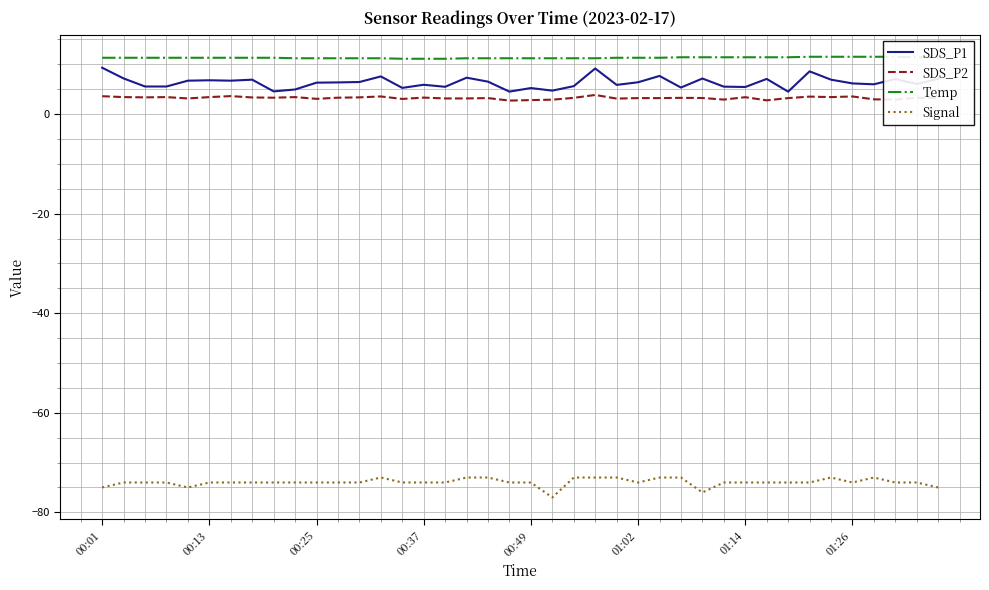

What are all the series names shown in the legend?

SDS_P1, SDS_P2, Temp, Signal